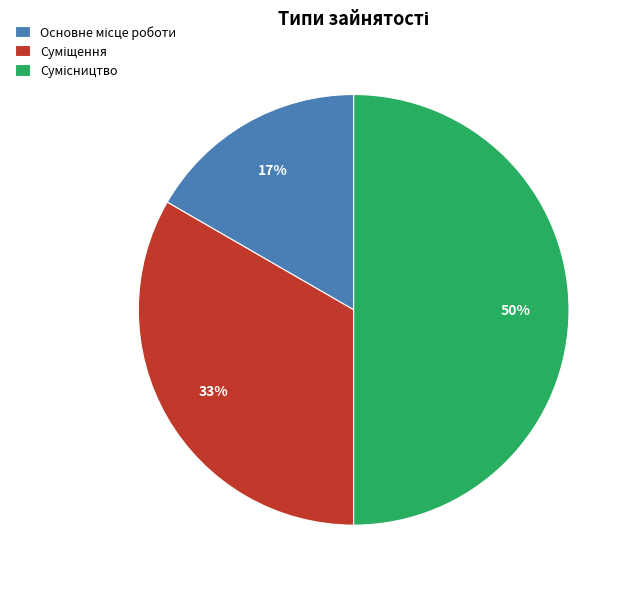

To the nearest percent, what is the average slice percentage?

33%